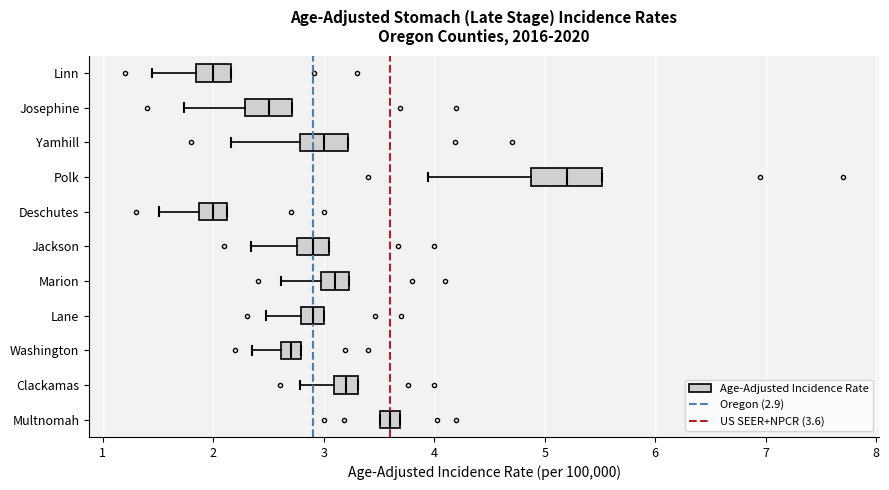

Reading bottom to top, read every box against the x-axis: the position of its median line, the range the box covers, and the ends of its whiskers. The values are not printed on the chart, so give them approximately, as read against the axis.

Multnomah: median 3.6, box 3.5 to 3.7, whiskers 3.5 to 3.7
Clackamas: median 3.2, box 3.1 to 3.3, whiskers 2.8 to 3.3
Washington: median 2.7, box 2.6 to 2.8, whiskers 2.4 to 2.8
Lane: median 2.9, box 2.8 to 3.0, whiskers 2.5 to 3.0
Marion: median 3.1, box 3.0 to 3.2, whiskers 2.6 to 3.2
Jackson: median 2.9, box 2.8 to 3.0, whiskers 2.3 to 3.0
Deschutes: median 2.0, box 1.9 to 2.1, whiskers 1.5 to 2.1
Polk: median 5.2, box 4.9 to 5.5, whiskers 3.9 to 5.5
Yamhill: median 3.0, box 2.8 to 3.2, whiskers 2.2 to 3.2
Josephine: median 2.5, box 2.3 to 2.7, whiskers 1.7 to 2.7
Linn: median 2.0, box 1.8 to 2.2, whiskers 1.4 to 2.2